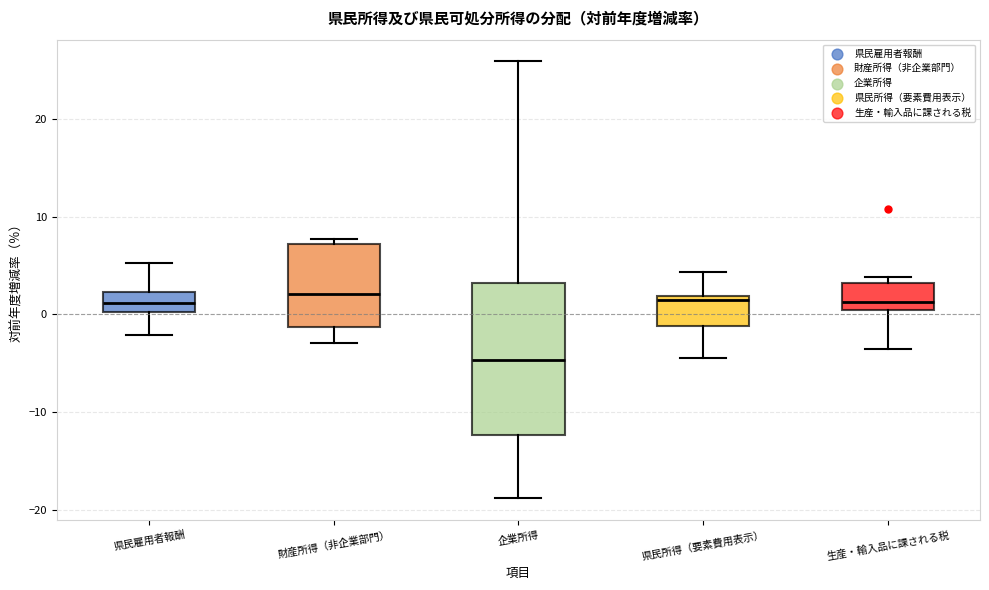

Which box has the lowest median line?

企業所得